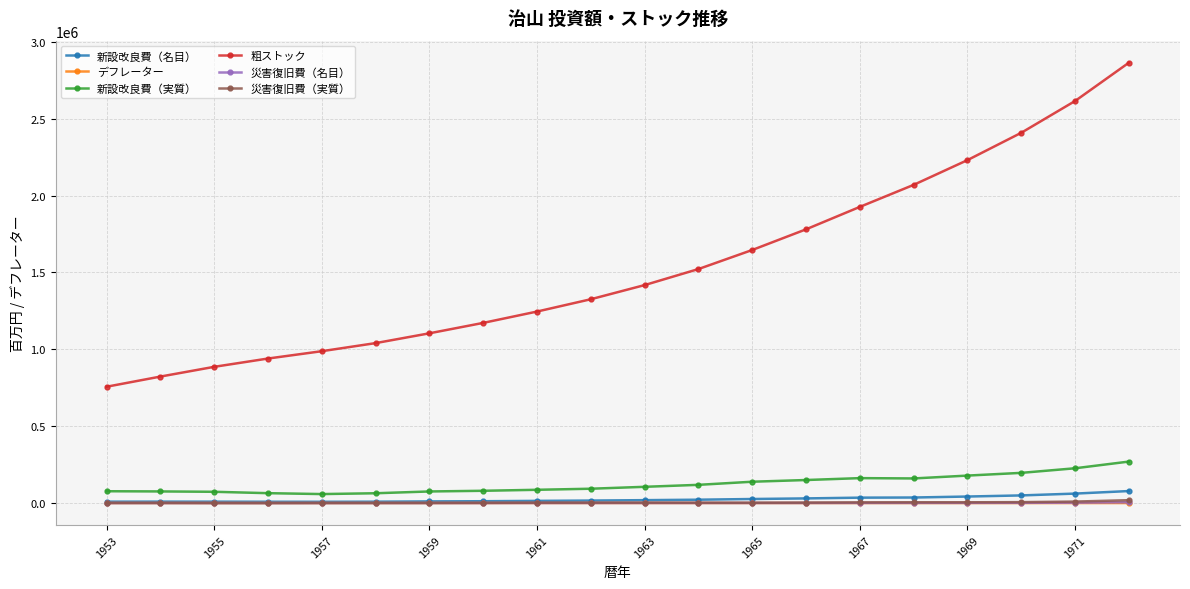

Which series has the widest spread of values?

粗ストック